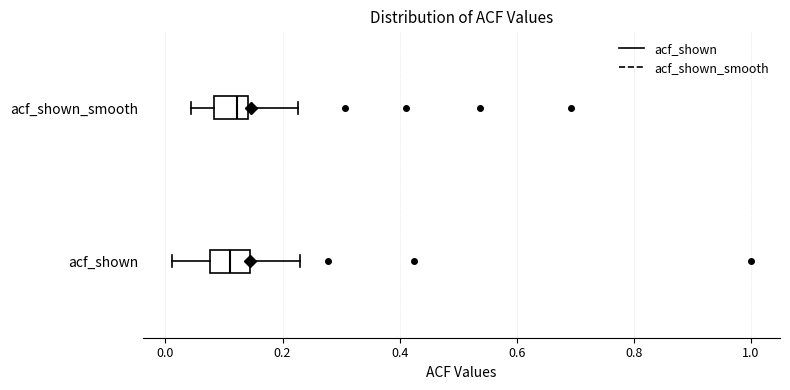

Reading bottom to top, read every box against the x-axis: the position of its median line, the range the box covers, and the ends of its whiskers. The values are not printed on the chart, so give them approximately, as read against the axis.

acf_shown: median 0.10, box 0.08 to 0.14, whiskers 0.02 to 0.24
acf_shown_smooth: median 0.12, box 0.08 to 0.14, whiskers 0.04 to 0.22